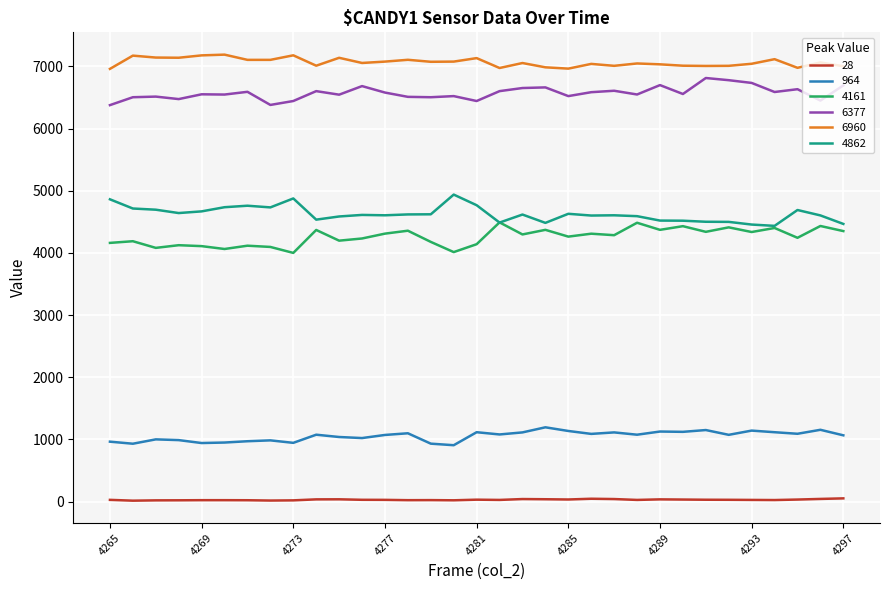

True or false: 4862 and 6960 intersect in this chart.

False